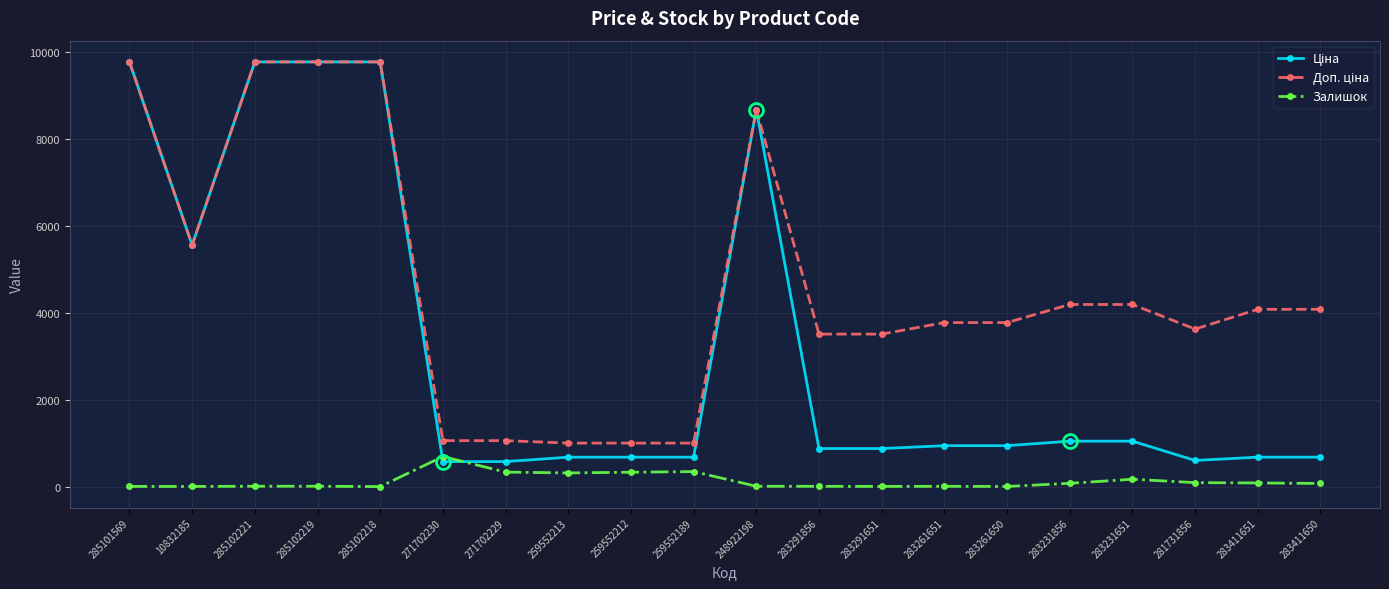

What is the total value across all series at 259552212?

2018.0